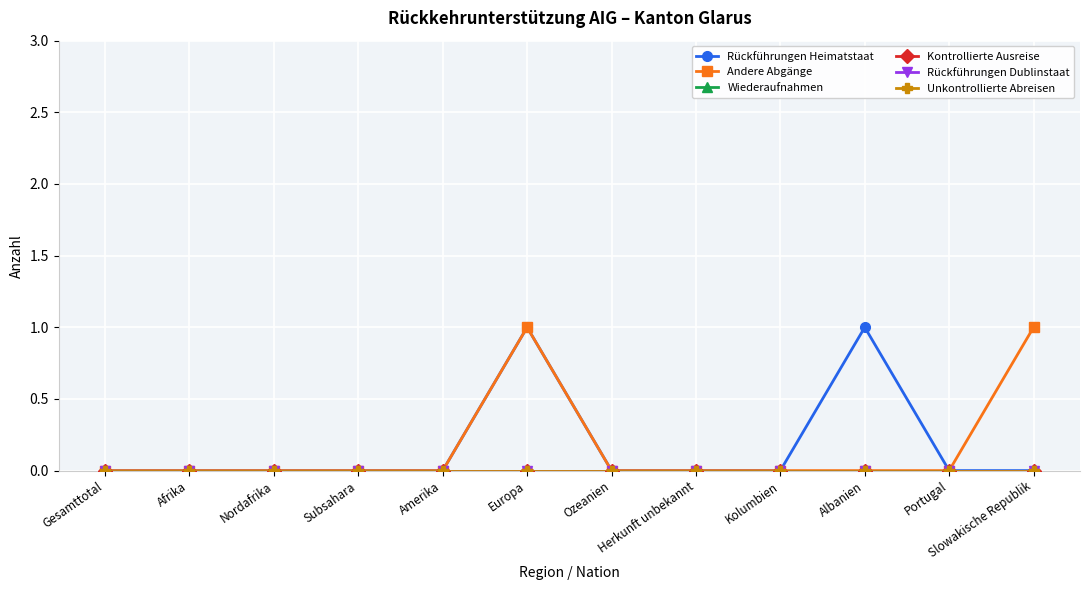

Which category has the highest value in the Unkontrollierte Abreisen series?

Gesamttotal